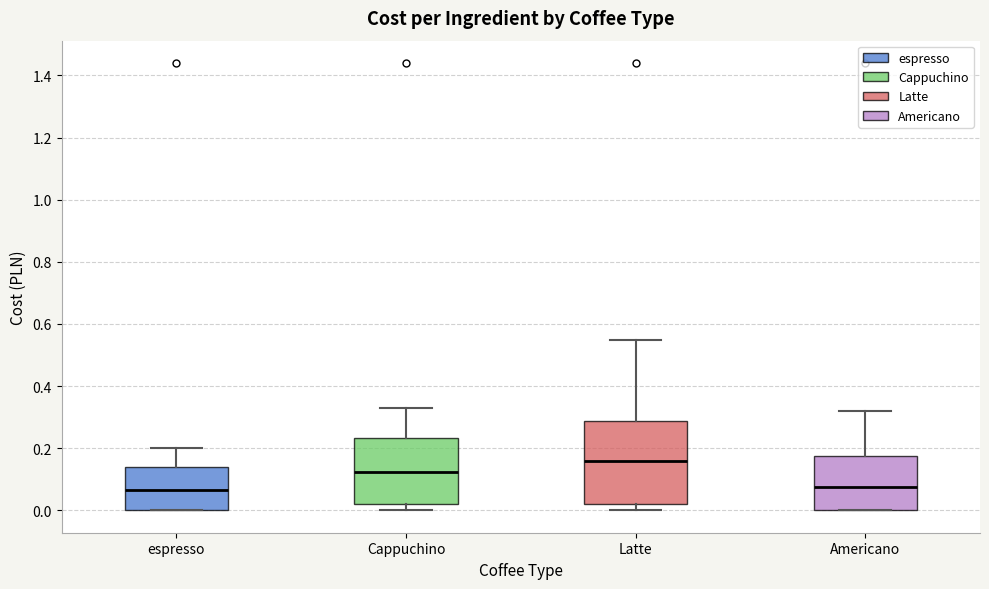

Comparing the boxes themselves (not the whiskers), which one is the tallest?

Latte